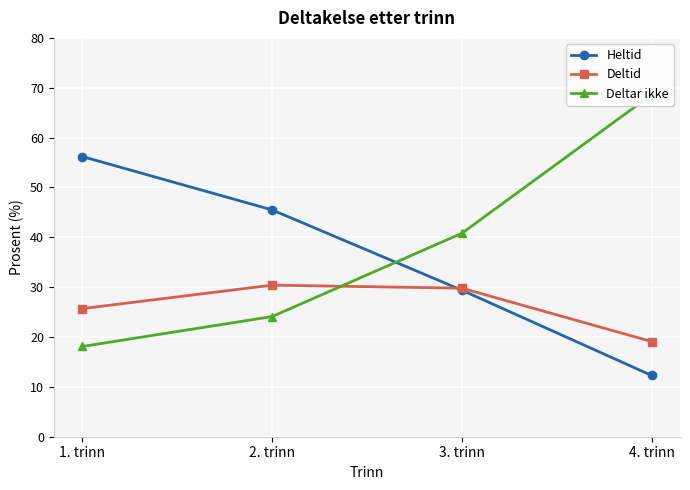

At which category does the chart reach its peak across all series?

4. trinn